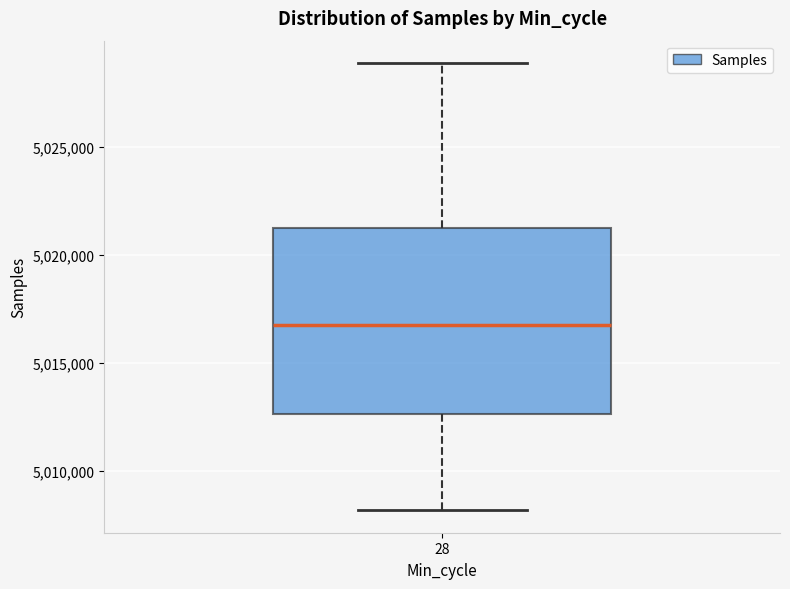

Read this box plot against the y-axis: the position of the median line, the range covered by the box, and the ends of both whiskers. The values are not printed on the chart, so give them approximately, as read against the axis.

median 5017000, box 5012500 to 5021000, whiskers 5008000 to 5029000